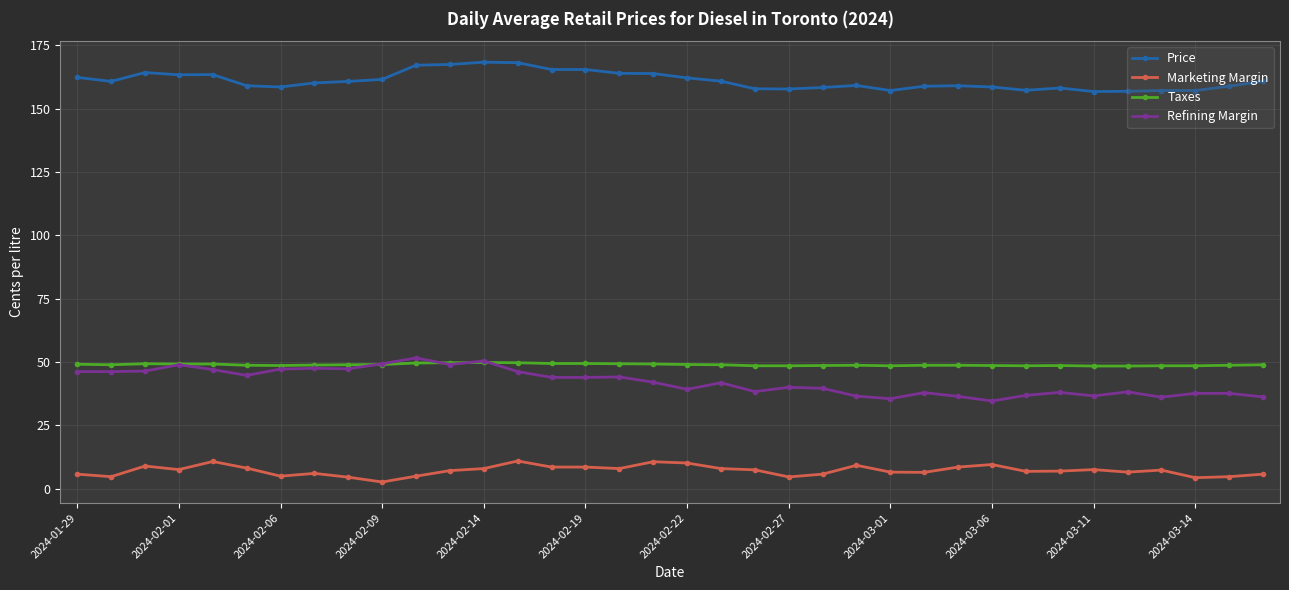

What is the lowest value of the Refining Margin series?

34.6